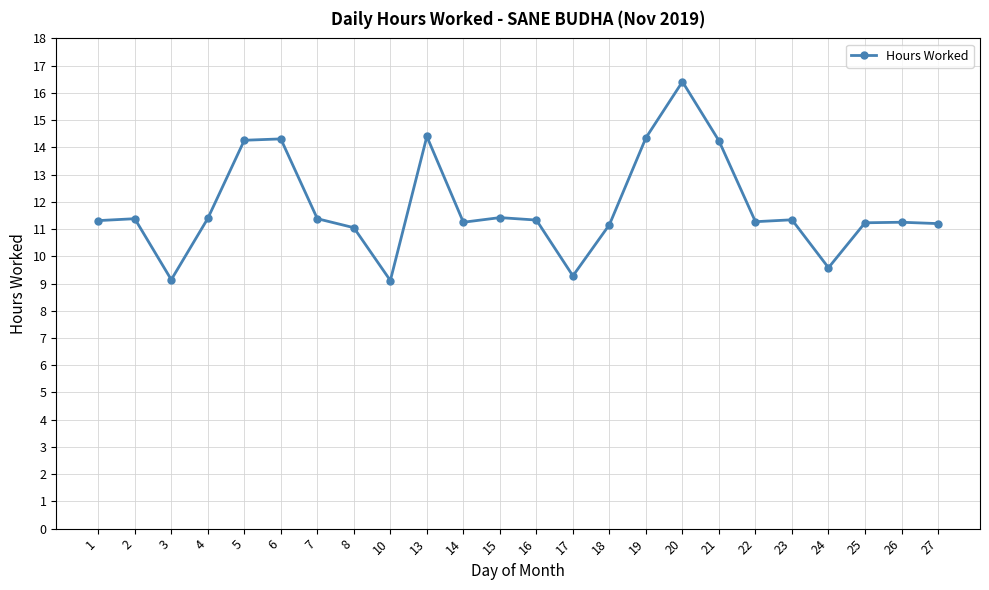

Does the chart have visible grid lines?

Yes